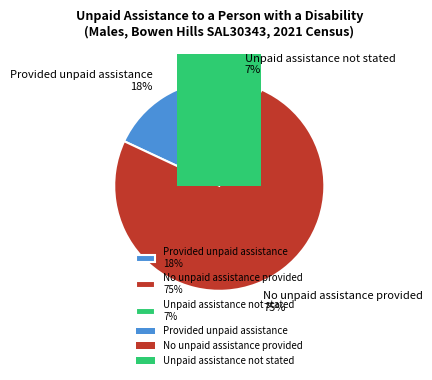

What percentage is the Provided unpaid assistance slice, to the nearest percent?

18%